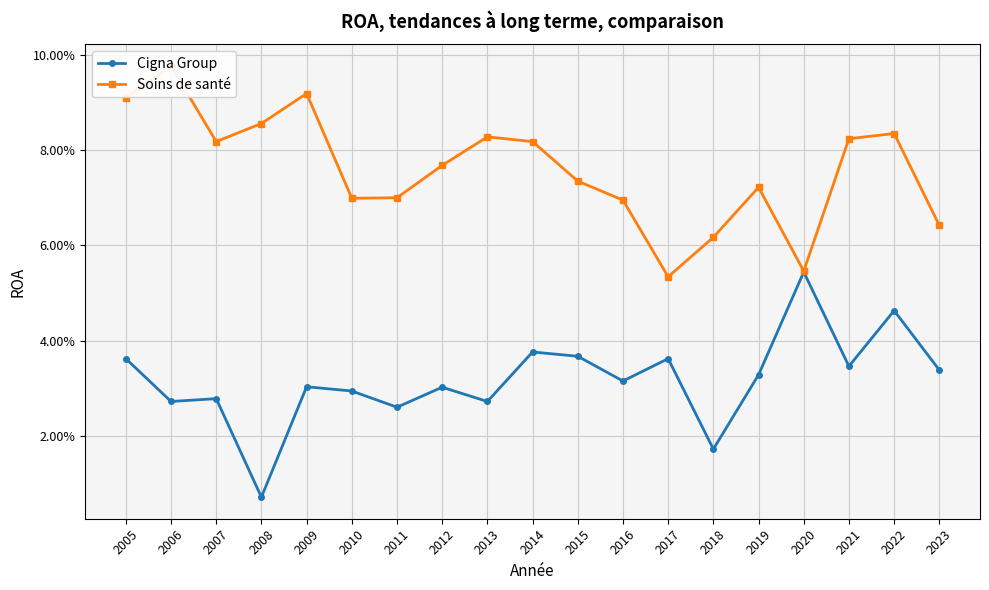

True or false: Soins de santé has more than 2 interior local peaks.

True